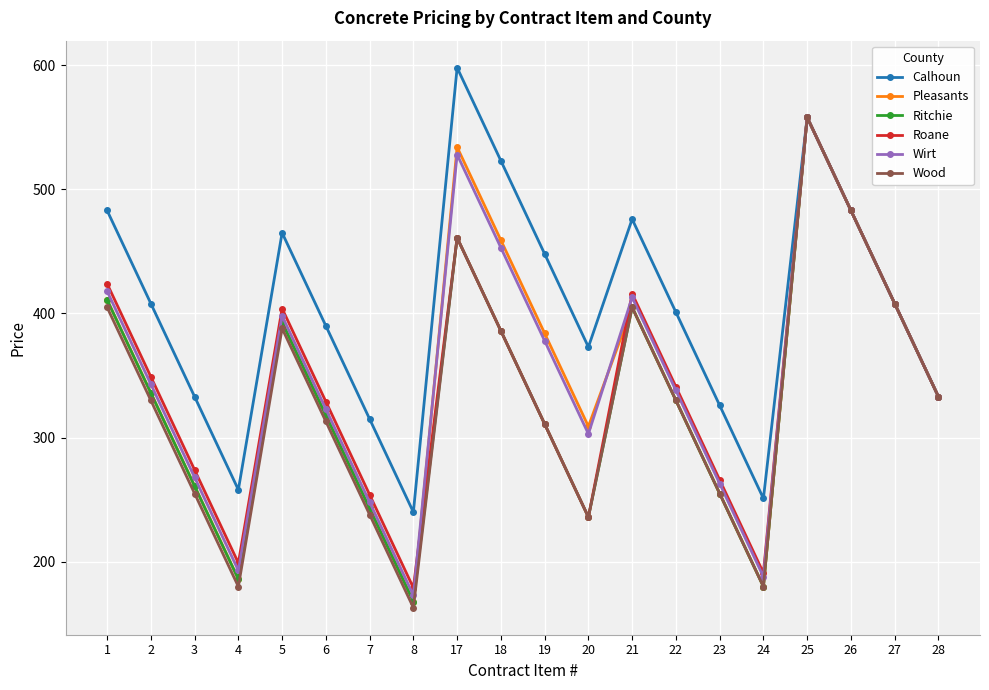

Does the chart display data point markers on the line(s)?

Yes